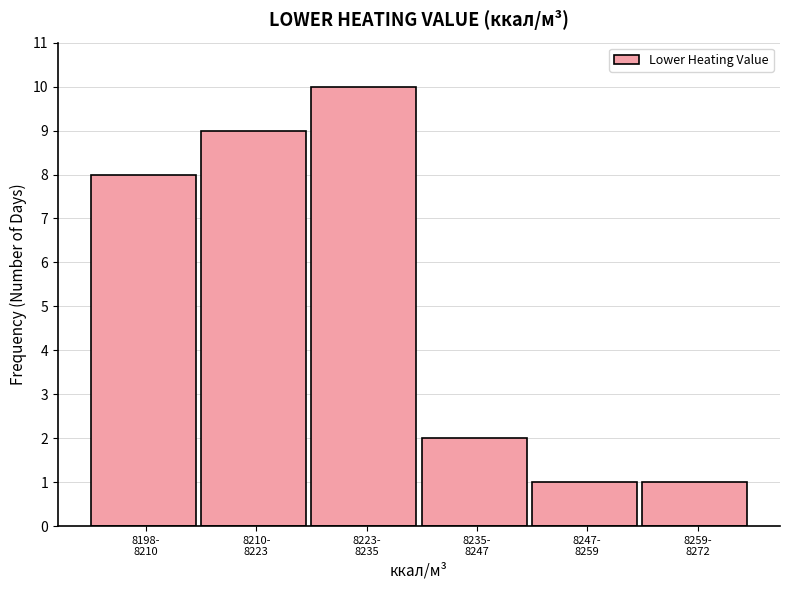

Reading left to right, what are all the values shown in this chart?

8	9	10	2	1	1